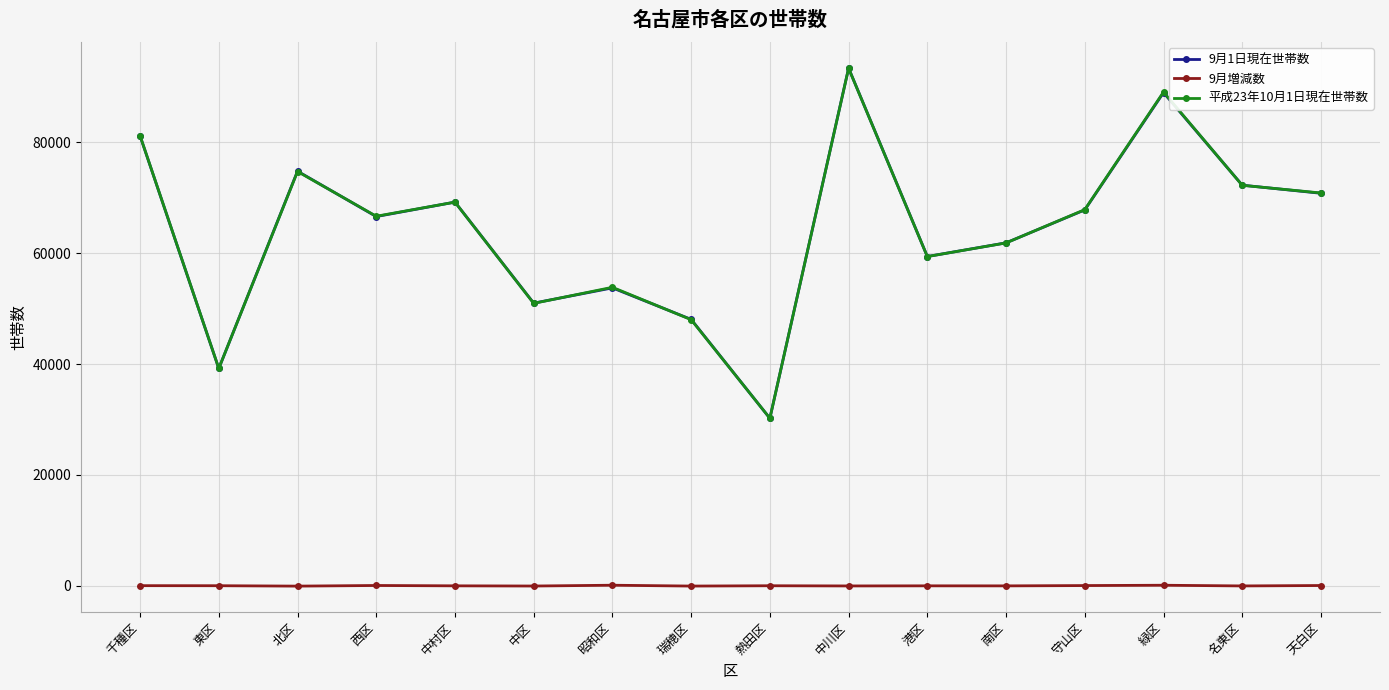

How many lines are shown in the chart?

3